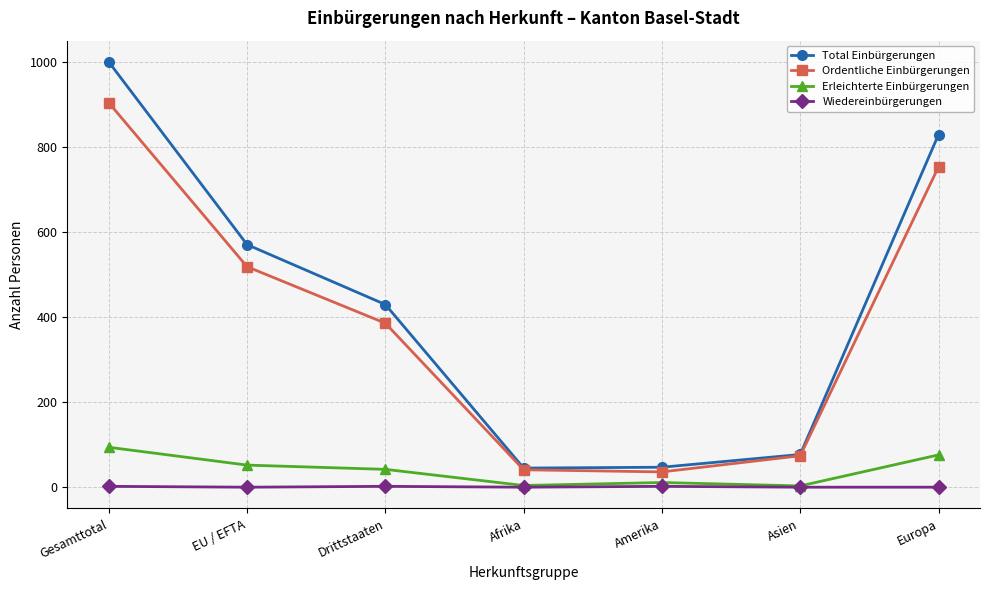

True or false: Erleichterte Einbürgerungen and Total Einbürgerungen cross at least once.

False